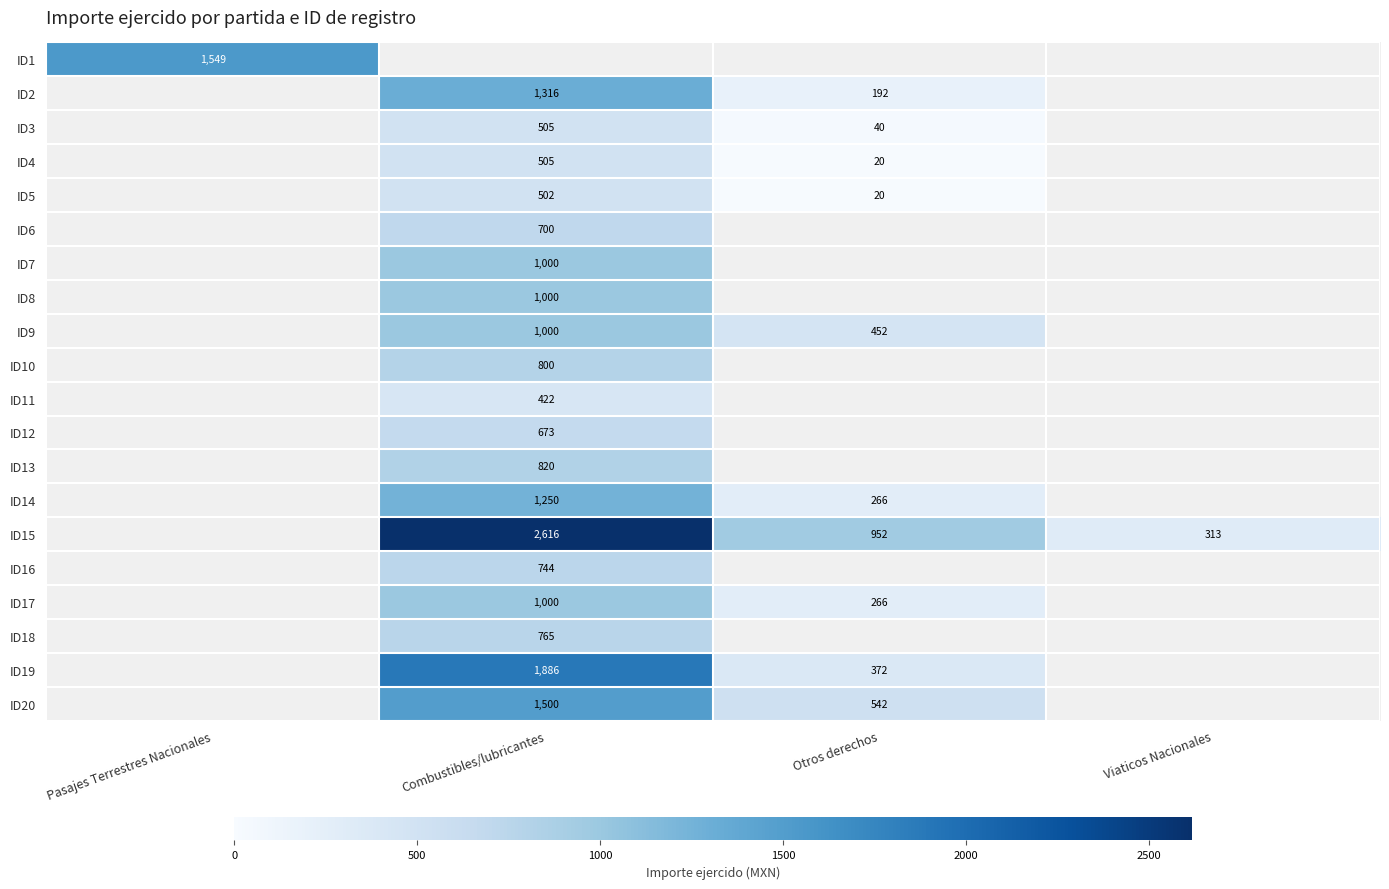

True or false: ID15 has a value of 447 at Viaticos Nacionales.

False